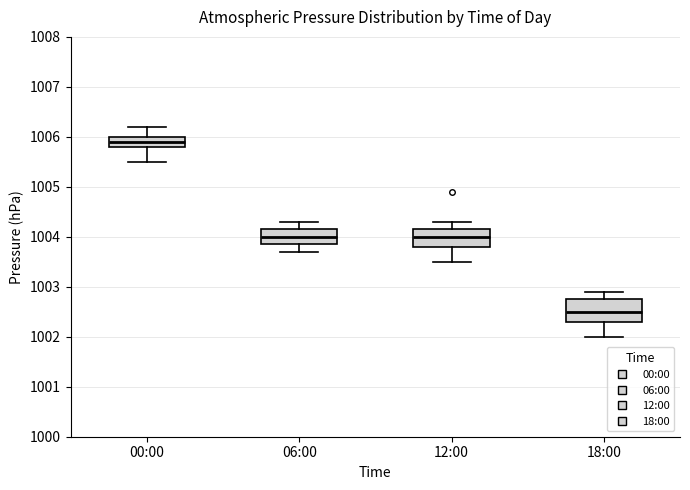

Reading left to right, transcribe this box plot: for each box, give where its median line is, the range the box spans, and where its two whiskers end, as read against the y-axis. The values are not printed on the chart, so give them approximately, as read against the axis.

00:00: median 1005.9, box 1005.8 to 1006.0, whiskers 1005.5 to 1006.2
06:00: median 1004.0, box 1003.9 to 1004.2, whiskers 1003.7 to 1004.3
12:00: median 1004.0, box 1003.8 to 1004.2, whiskers 1003.5 to 1004.3
18:00: median 1002.5, box 1002.3 to 1002.8, whiskers 1002.0 to 1002.9